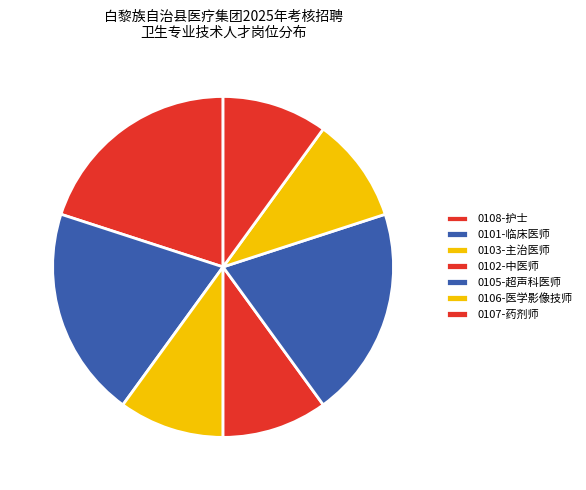

Count the number of slices in the pie.

7